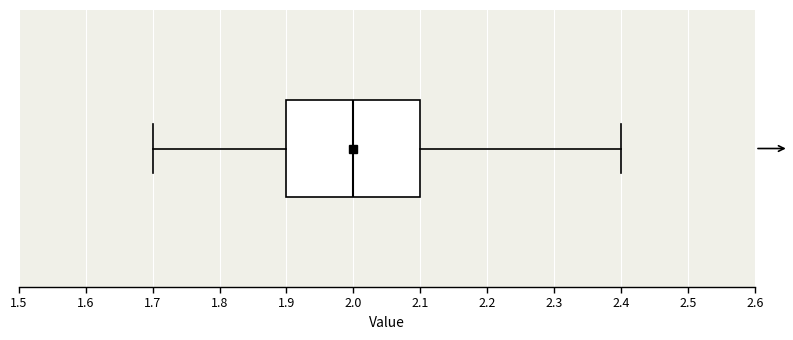

Transcribe this box plot: give where the median line is, the range the box spans, and where the two whiskers end, as read against the x-axis. The values are not printed on the chart, so give them approximately, as read against the axis.

median 2.0, box 1.9 to 2.1, whiskers 1.7 to 2.4